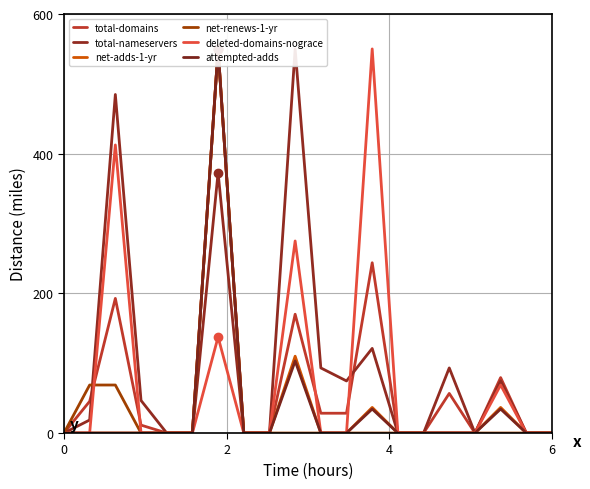

Reading right to left, transcribe all the data shown in this chart.

total-domains: 0.0	0.0	79.4	0.0	56.7	0.0	0.0	243.8	28.4	28.4	170.1	0.0	0.0	550.0	0.0	0.0	11.3	192.8	45.4	0.0
total-nameservers: 0.0	0.0	74.6	0.0	93.2	0.0	0.0	121.2	74.6	93.2	550.0	0.0	0.0	372.9	0.0	0.0	46.6	484.7	18.6	0.0
net-adds-1-yr: 0.0	0.0	36.7	0.0	0.0	0.0	0.0	36.7	0.0	0.0	110.0	0.0	0.0	550.0	0.0	0.0	0.0	0.0	0.0	0.0
net-renews-1-yr: 0.0	0.0	0.0	0.0	0.0	0.0	0.0	0.0	0.0	0.0	0.0	0.0	0.0	550.0	0.0	0.0	0.0	68.8	68.8	0.0
deleted-domains-nograce: 0.0	0.0	68.8	0.0	0.0	0.0	0.0	550.0	0.0	0.0	275.0	0.0	0.0	137.5	0.0	0.0	0.0	412.5	0.0	0.0
attempted-adds: 0.0	0.0	34.4	0.0	0.0	0.0	0.0	34.4	0.0	0.0	103.1	0.0	0.0	550.0	0.0	0.0	0.0	0.0	0.0	0.0